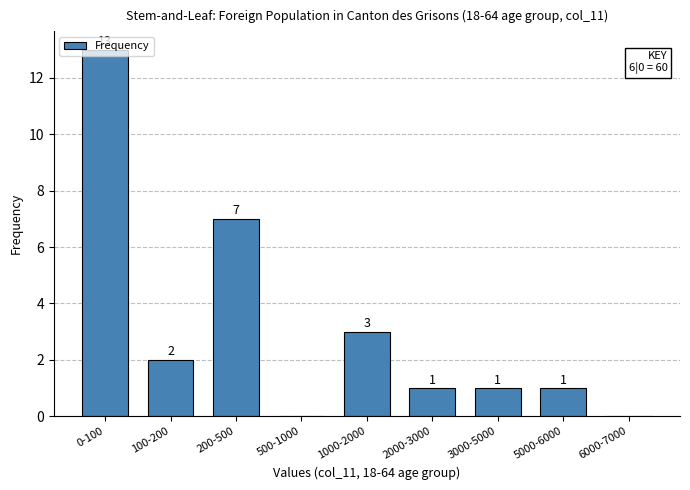

What is the sum of all values?

28